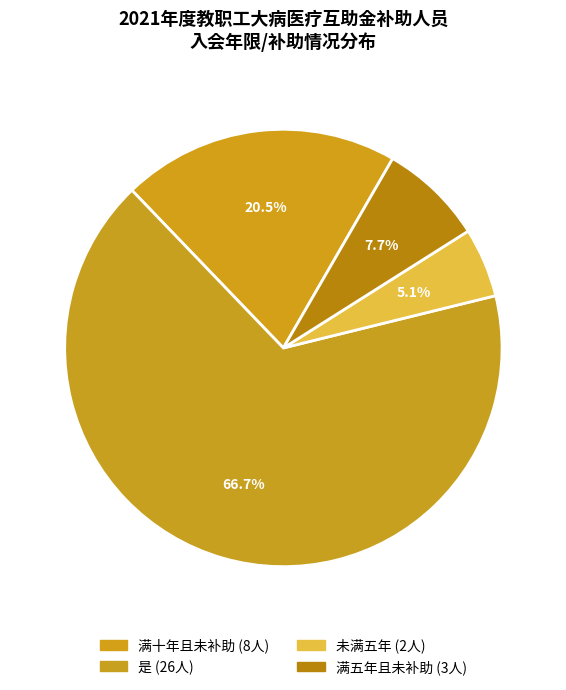

Which category has the smallest portion of the pie?

未满五年